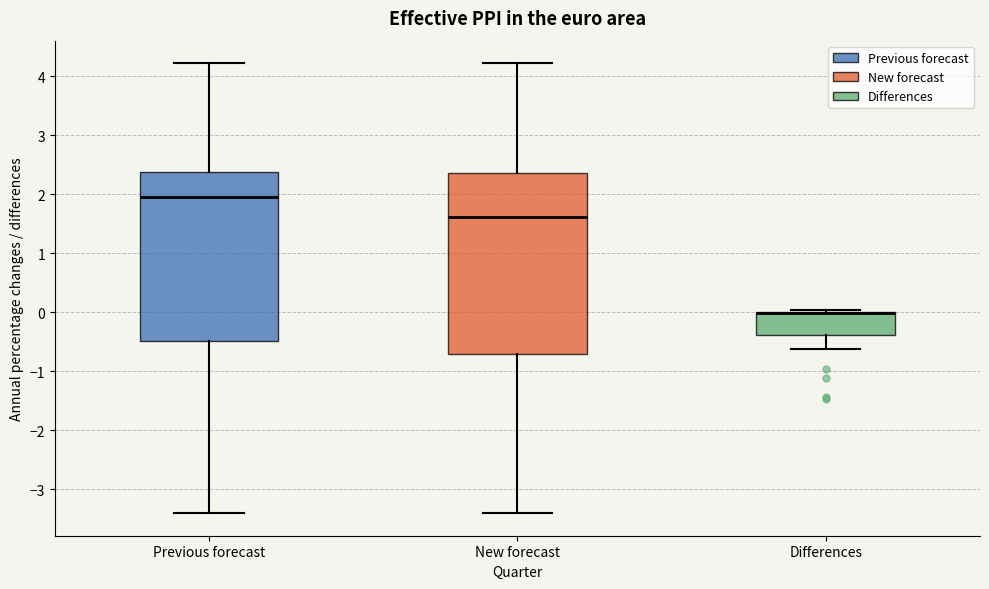

Where does the lower whisker of the box for Previous forecast end on the y-axis? The values are not printed on the chart, so give them approximately, as read against the axis.

-3.4